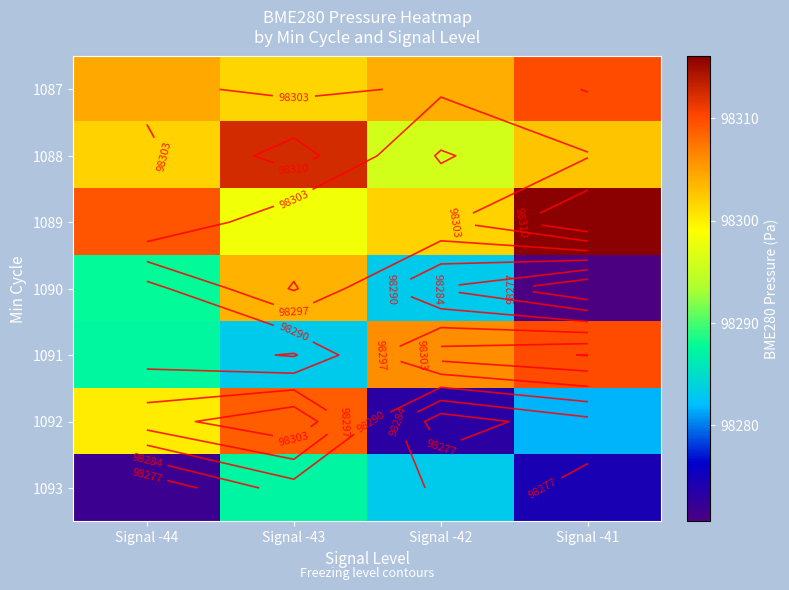

How many data points in 1092 are less than 98300?

2